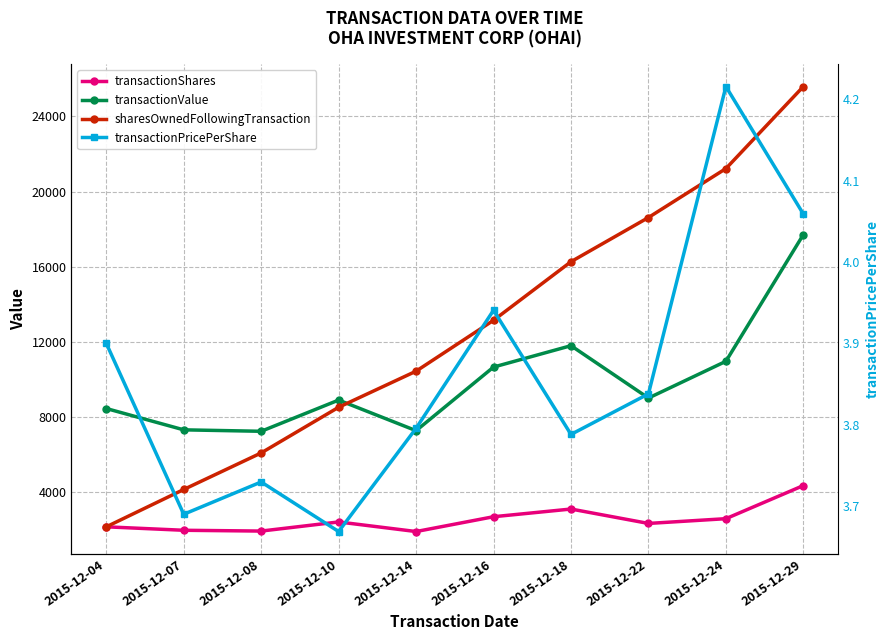

Which series has the widest spread of values?

sharesOwnedFollowingTransaction